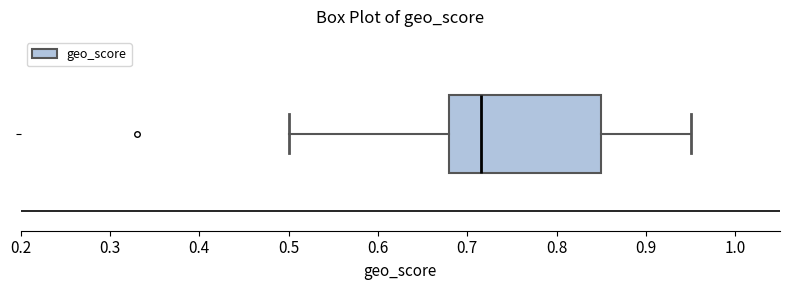

Read this box plot against the x-axis: the position of the median line, the range covered by the box, and the ends of both whiskers. The values are not printed on the chart, so give them approximately, as read against the axis.

median 0.72, box 0.68 to 0.85, whiskers 0.50 to 0.95